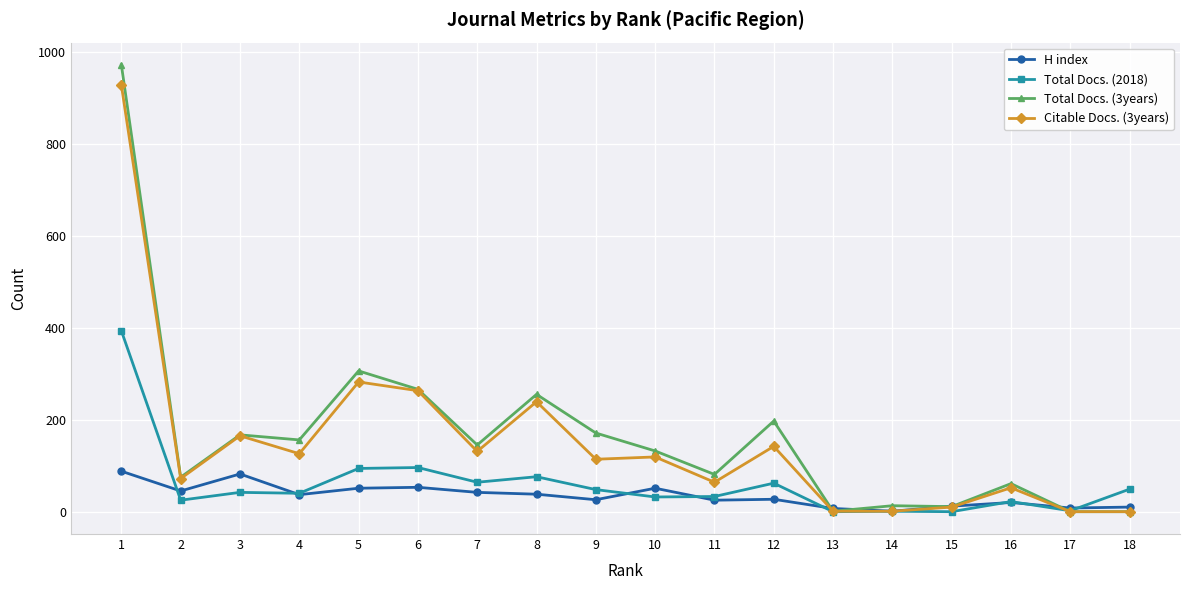

List the series in order of their peak value, lowest first.

H index, Total Docs. (2018), Citable Docs. (3years), Total Docs. (3years)